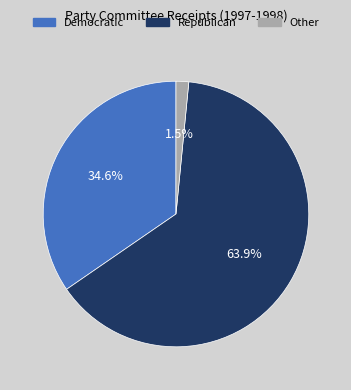

Combined, do Republican and Other account for over 50%?

Yes